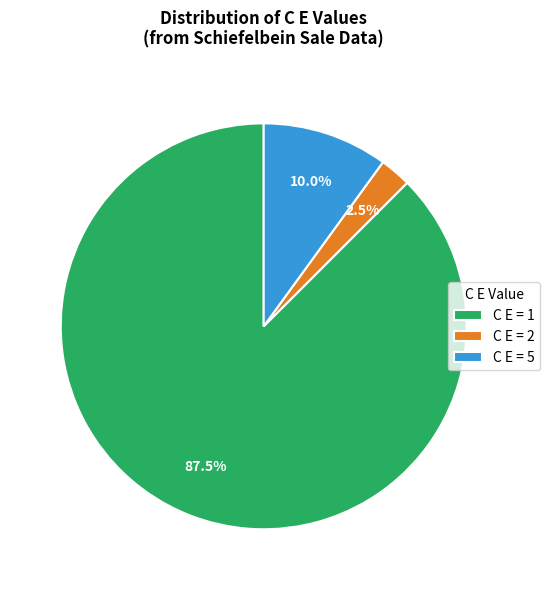

How many segments does this pie chart have?

3